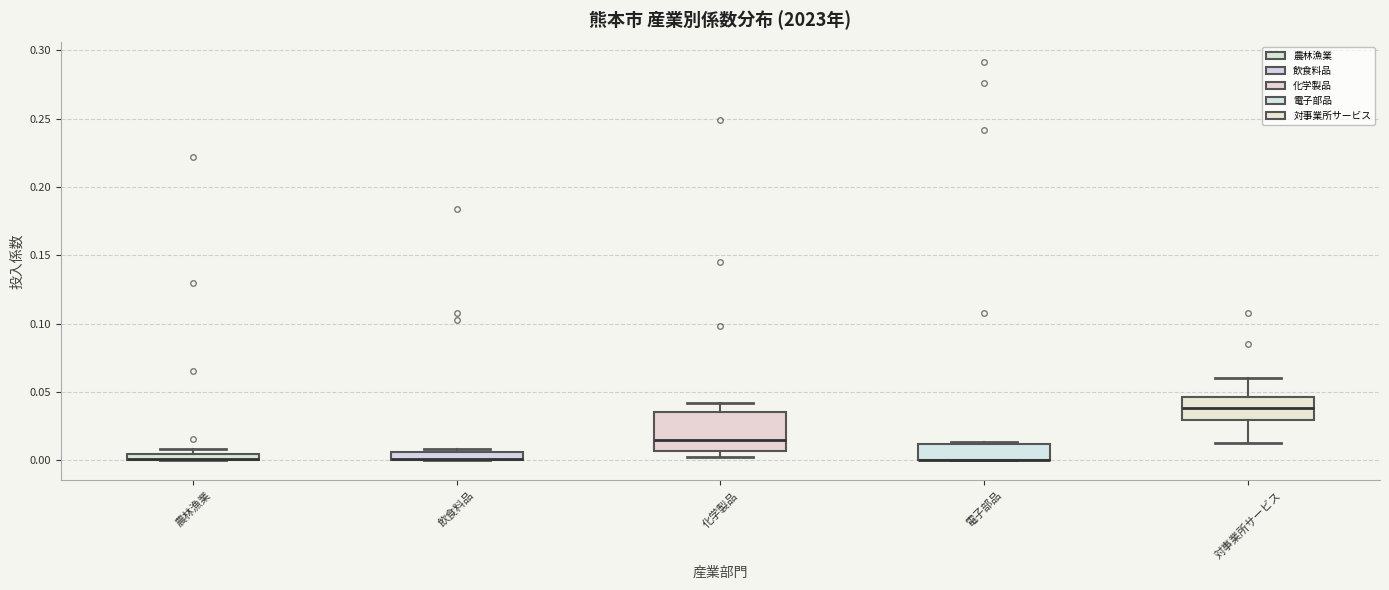

Where is the upper edge of the box for 化学製品 on the y-axis? The values are not printed on the chart, so give them approximately, as read against the axis.

0.035